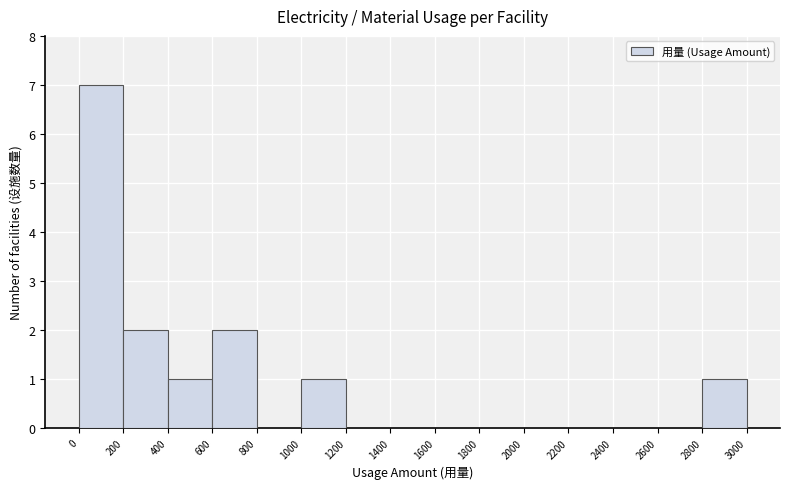

What is the height of the bar covering 2800 to 3000 on the x-axis? The values are not printed on the chart, so give them approximately, as read against the axis.

1